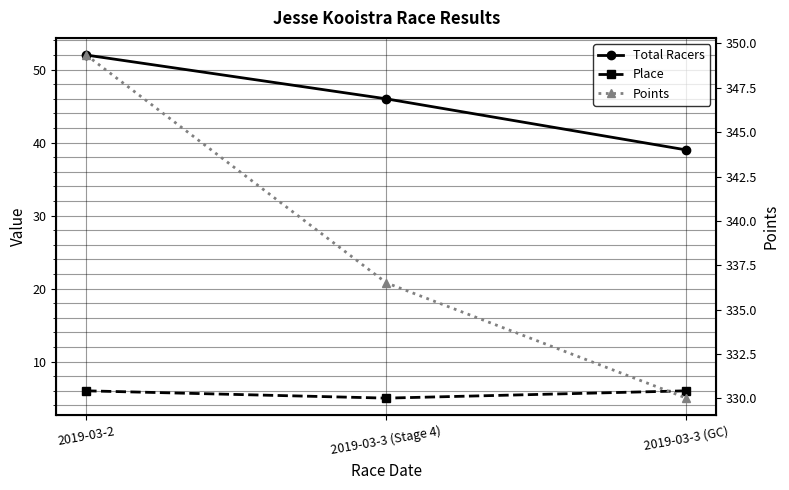

What is the highest value of the Total Racers series?

52.0